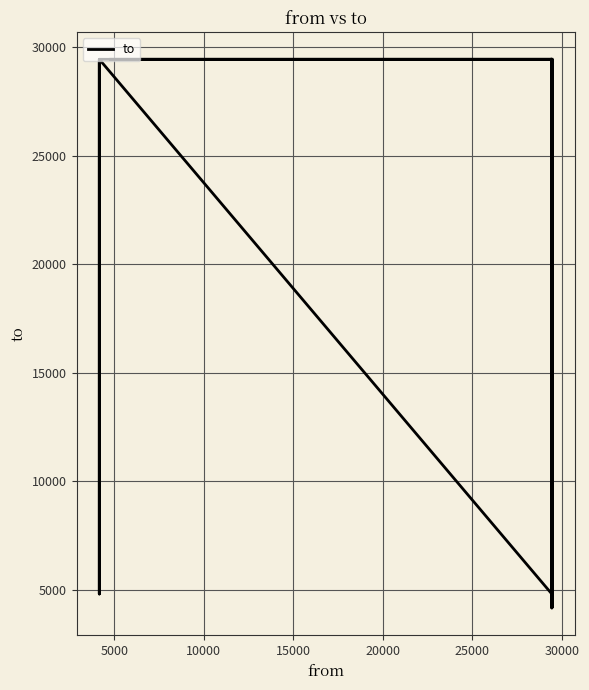

How many lines are shown in the chart?

1